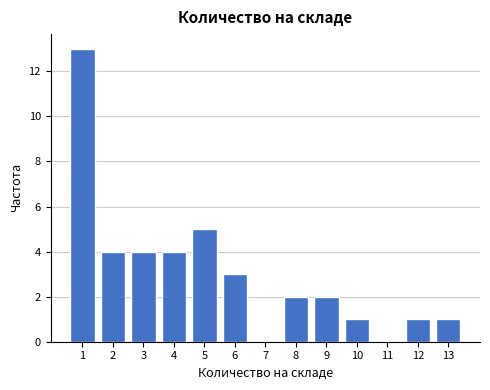

Reading left to right, list every bar in this chart as the range it spans on the x-axis followed by its height. The values are not printed on the chart, so give them approximately, as read against the axis.

0.5 to 1.5: 13
1.5 to 2.5: 4
2.5 to 3.5: 4
3.5 to 4.5: 4
4.5 to 5.5: 5
5.5 to 6.5: 3
6.5 to 7.5: 0
7.5 to 8.5: 2
8.5 to 9.5: 2
9.5 to 10.5: 1
10.5 to 11.5: 0
11.5 to 12.5: 1
12.5 to 13.5: 1